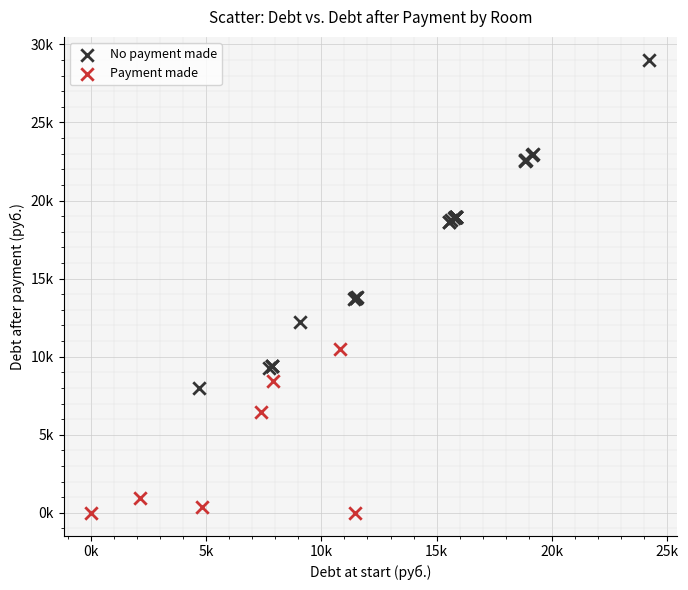

What are all the series names shown in the legend?

No payment made, Payment made